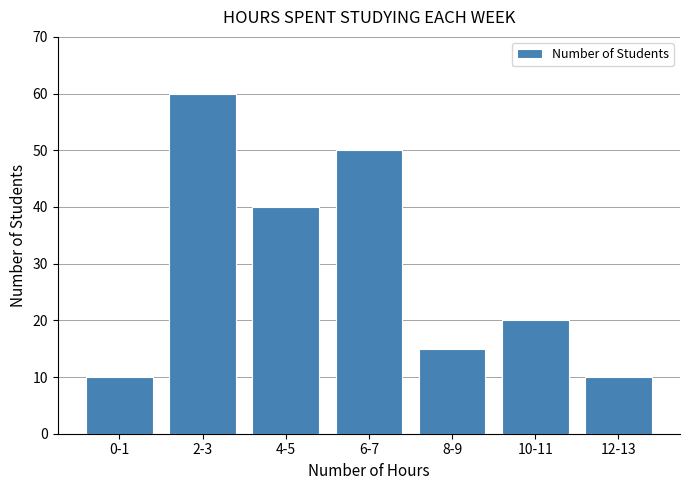

Reading left to right, extract all data points from this chart.

10	60	40	50	15	20	10